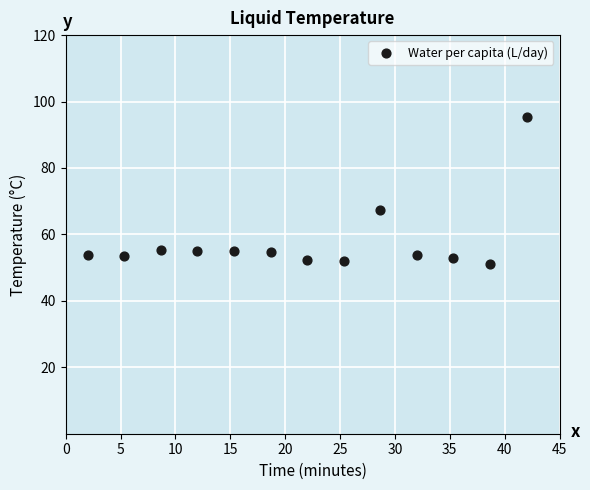

What Y value in the scatter plot is closest to 73?

67.3